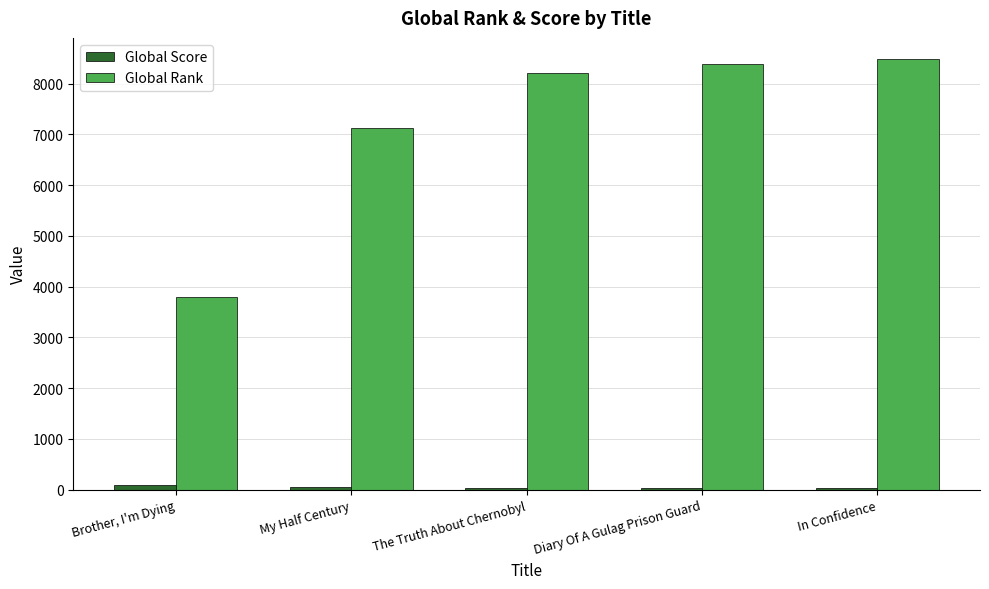

True or false: Global Rank has a value of 8212 at The Truth About Chernobyl.

True